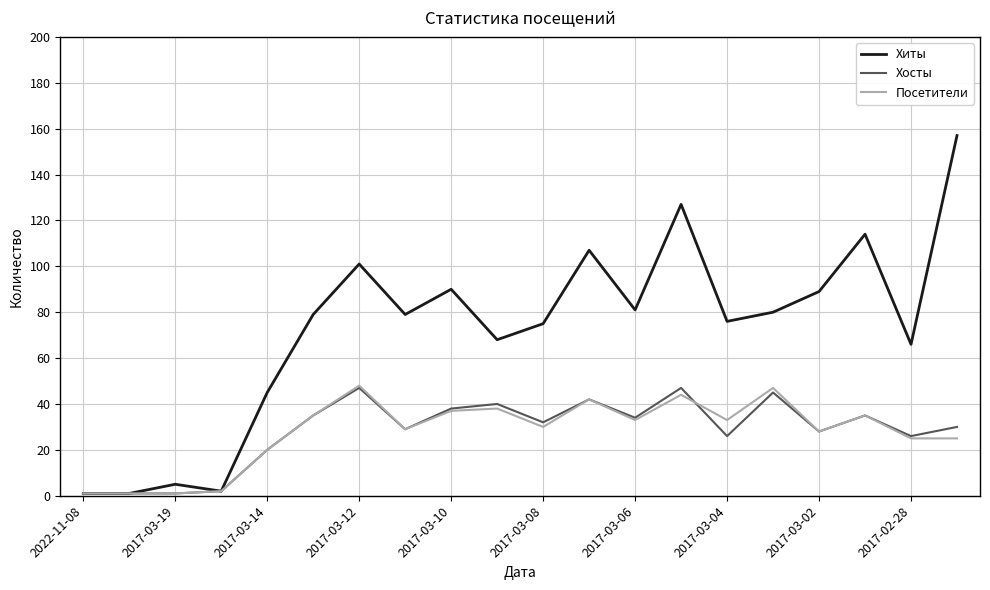

Which series has the widest spread of values?

Хиты